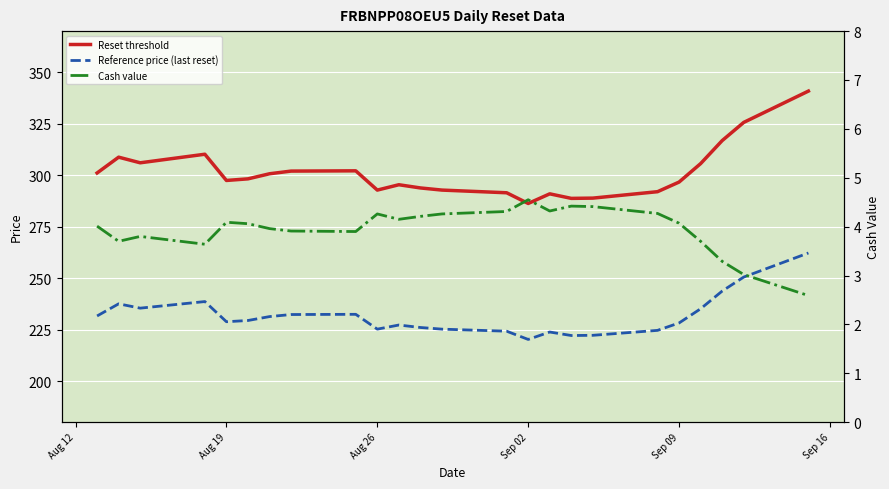

Count the number of categories in the chart.

24